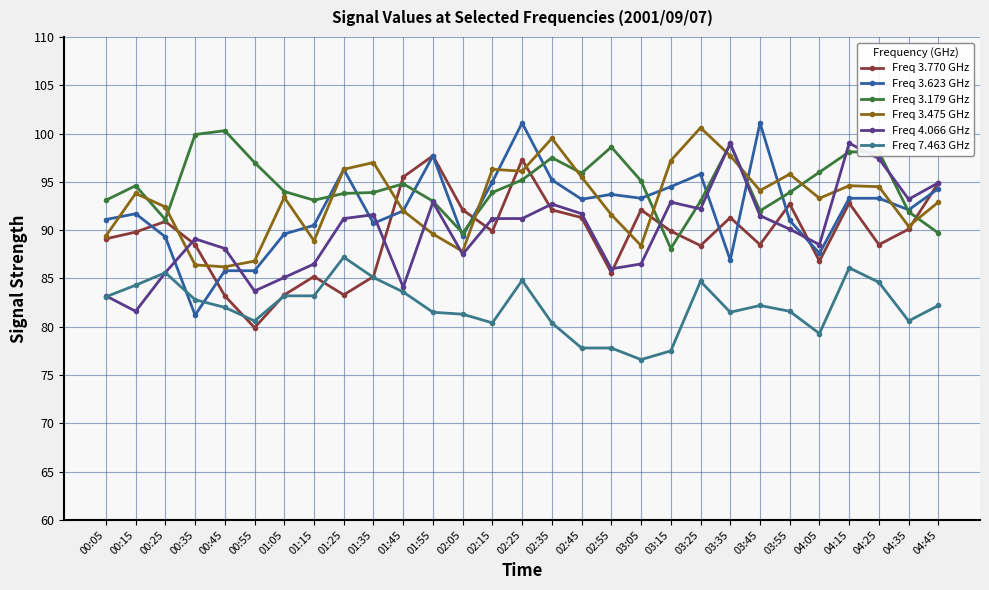

What is the value of the Freq 3.770 GHz point at the 12th from the left?

97.7